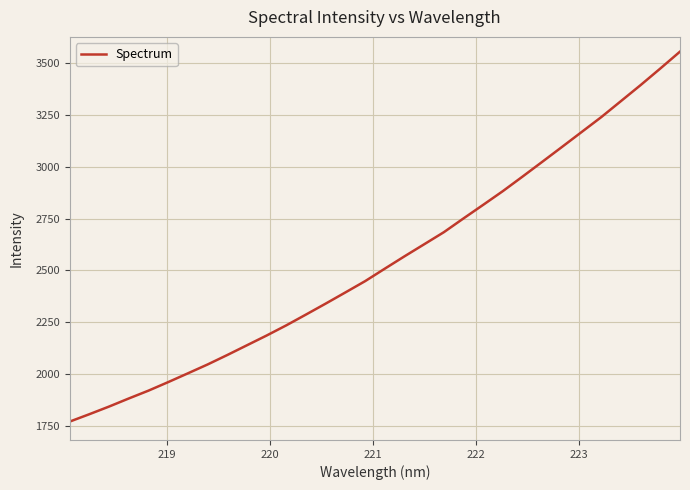

What is the maximum value shown in the chart?

3556.4